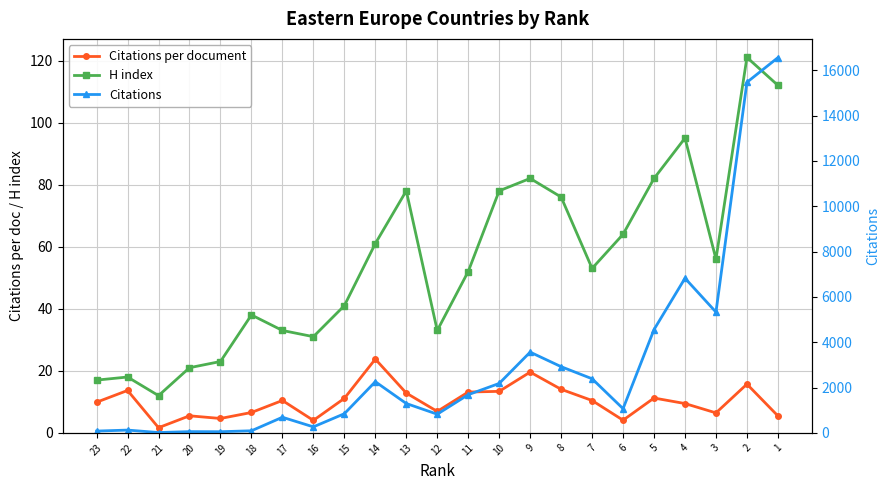

How many data points in Citations per document are less than 10?

11